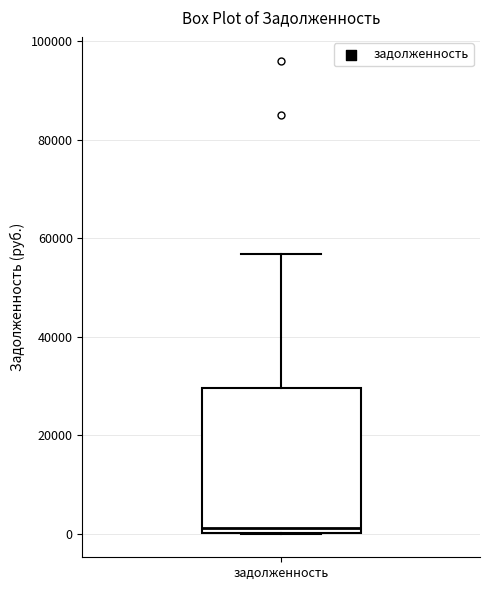

Read this box plot against the y-axis: the position of the median line, the range covered by the box, and the ends of both whiskers. The values are not printed on the chart, so give them approximately, as read against the axis.

median 2000, box 0 to 30000, whiskers 0 to 56000